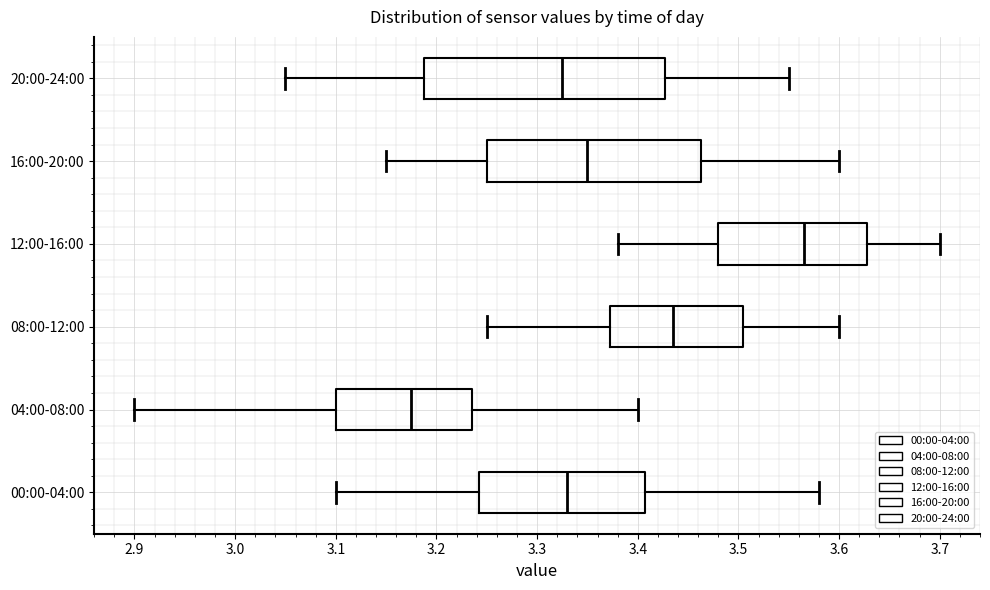

Which box is the widest, from its left edge to its right edge?

20:00-24:00